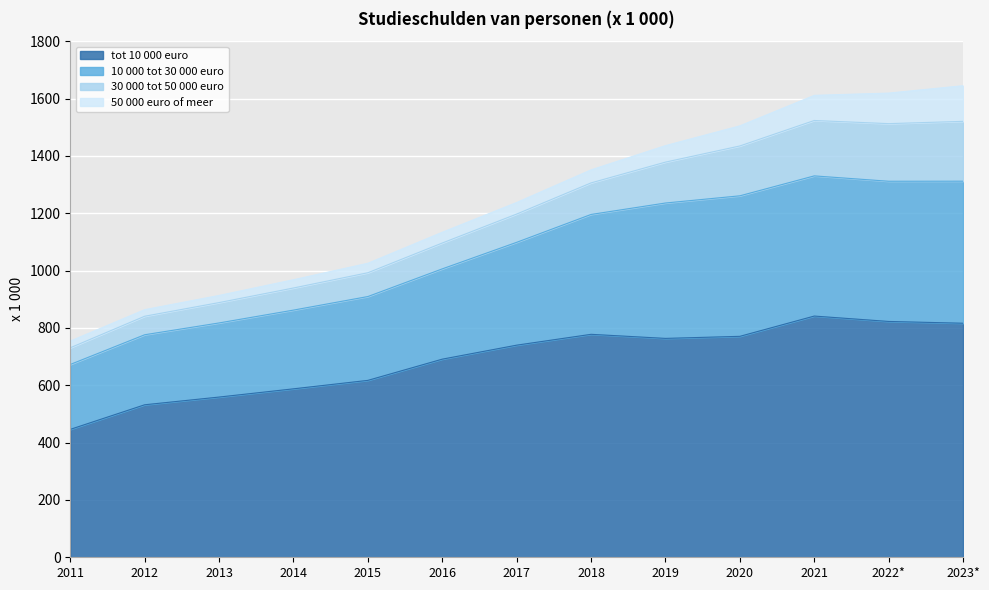

Read the tot 10 000 euro value at 2011.

446.1